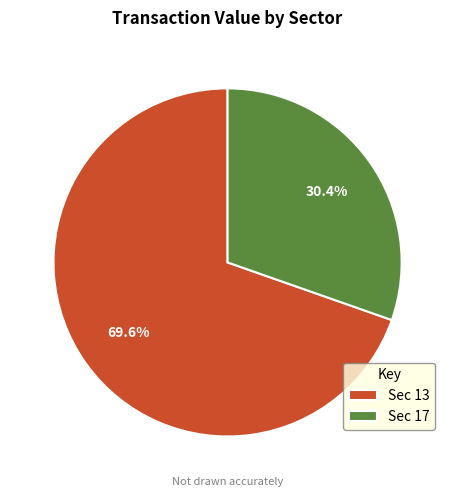

Do Sec 17 and Sec 13 together represent more than half of the pie?

Yes